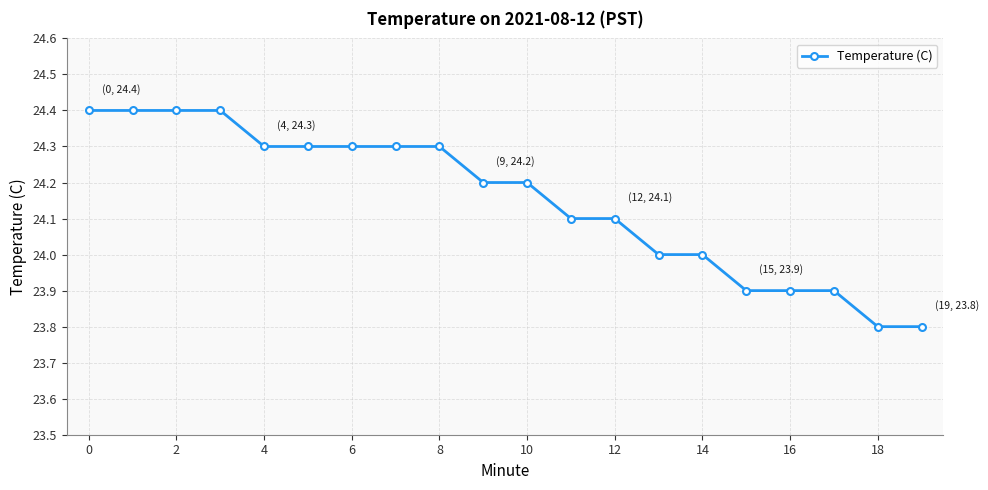

What is the maximum value shown in the chart?

24.4